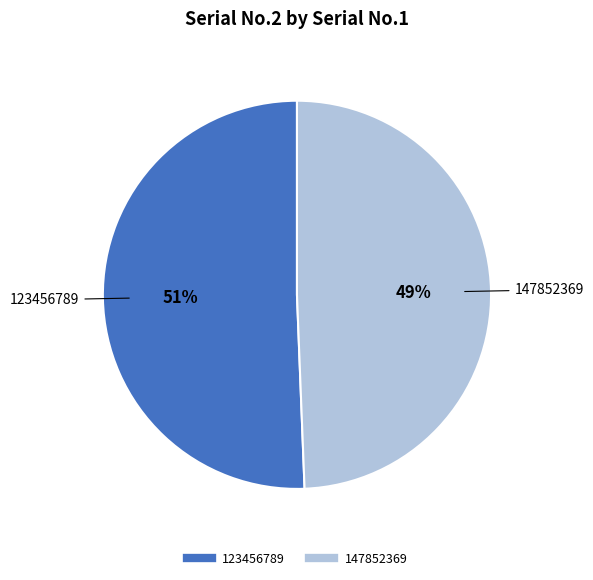

How many segments does this pie chart have?

2